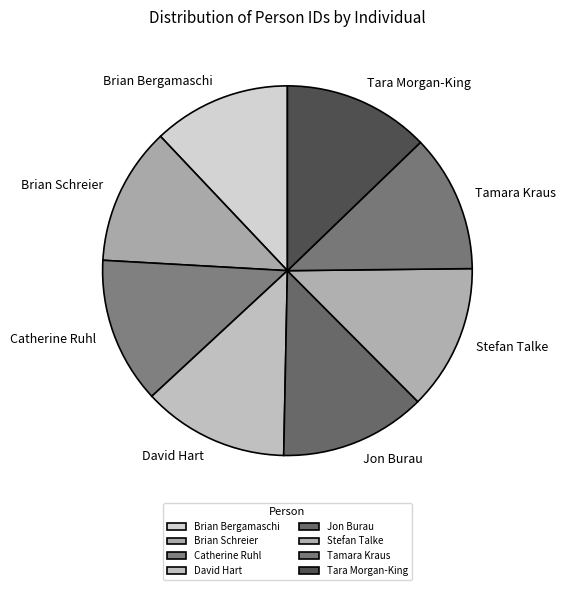

Is it true that Stefan Talke is 24% of the pie?

False